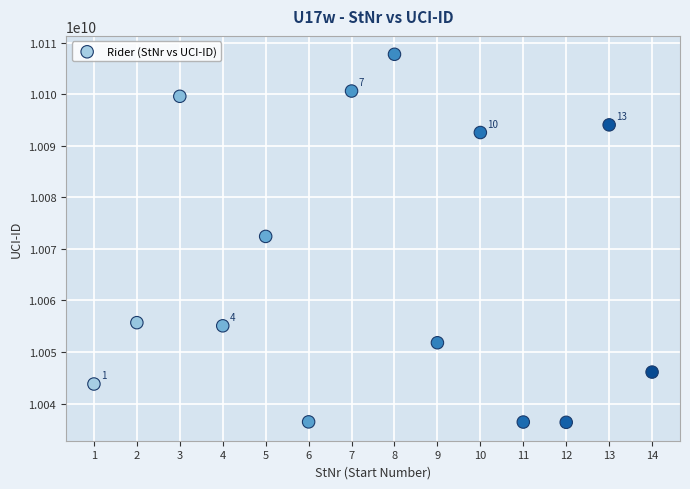

What is the range of X values (max minus min)?

13